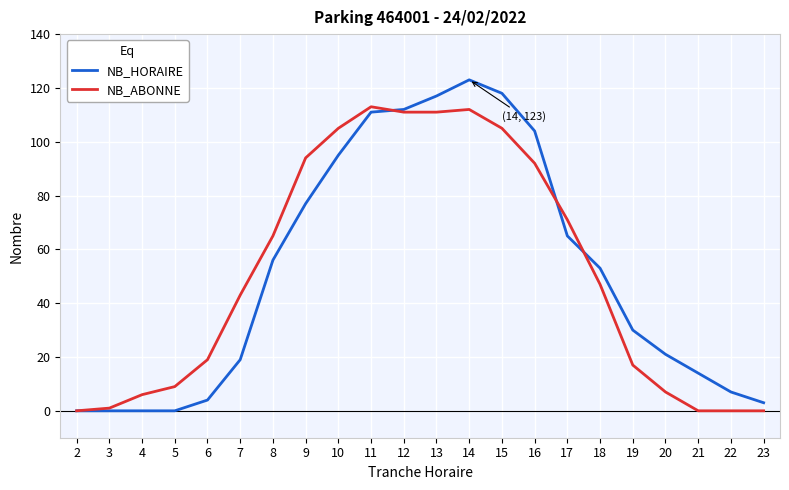

What are all the series names shown in the legend?

NB_HORAIRE, NB_ABONNE